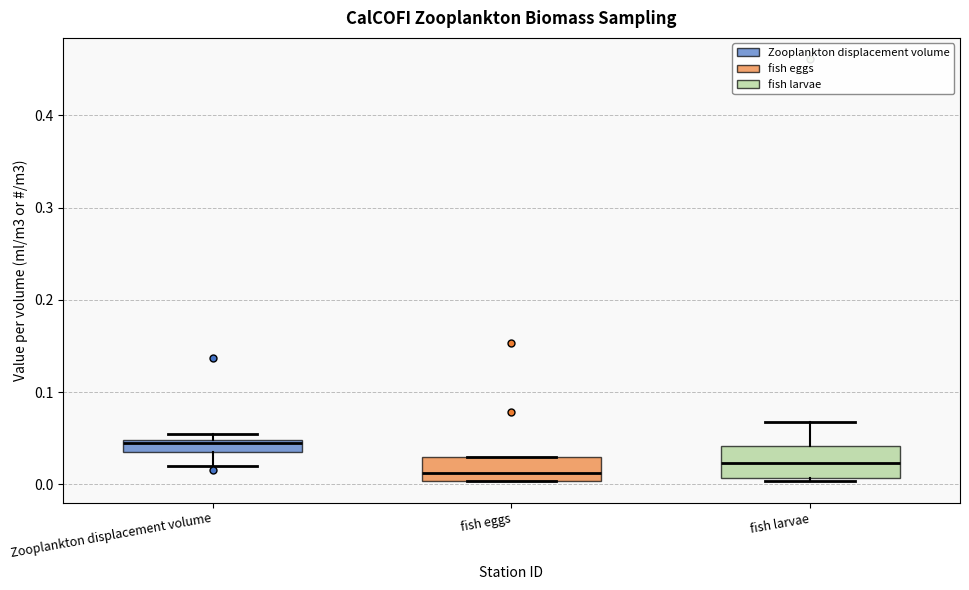

Where does the upper whisker of the box for fish larvae end on the y-axis? The values are not printed on the chart, so give them approximately, as read against the axis.

0.07